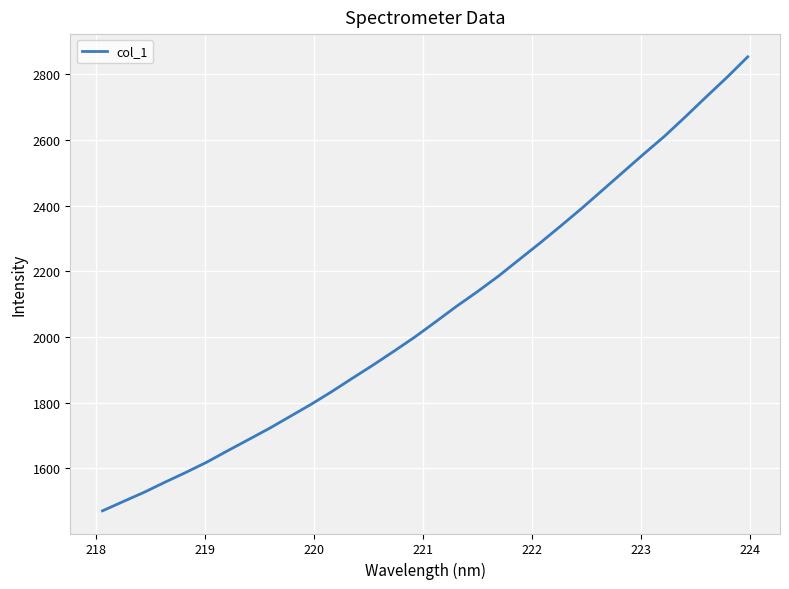

Reading right to left, transcribe all the data shown in this chart.

2853.2	2790.6	2731.0	2670.5	2611.4	2557.2	2501.8	2446.1	2390.7	2337.5	2285.4	2234.9	2184.4	2137.7	2093.1	2046.1	1999.7	1956.7	1914.5	1874.1	1833.0	1794.0	1757.4	1720.9	1686.8	1652.9	1618.1	1587.0	1557.3	1526.6	1498.5	1470.1